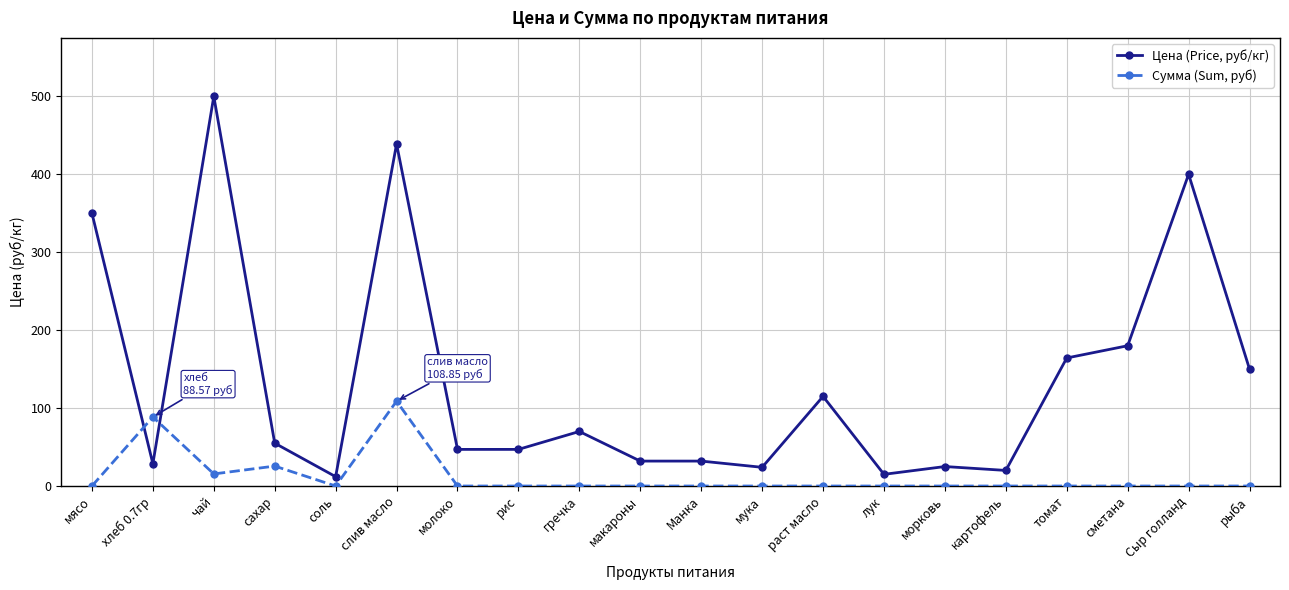

True or false: Цена (Price, руб/кг) has more than 1 interior local peaks.

True